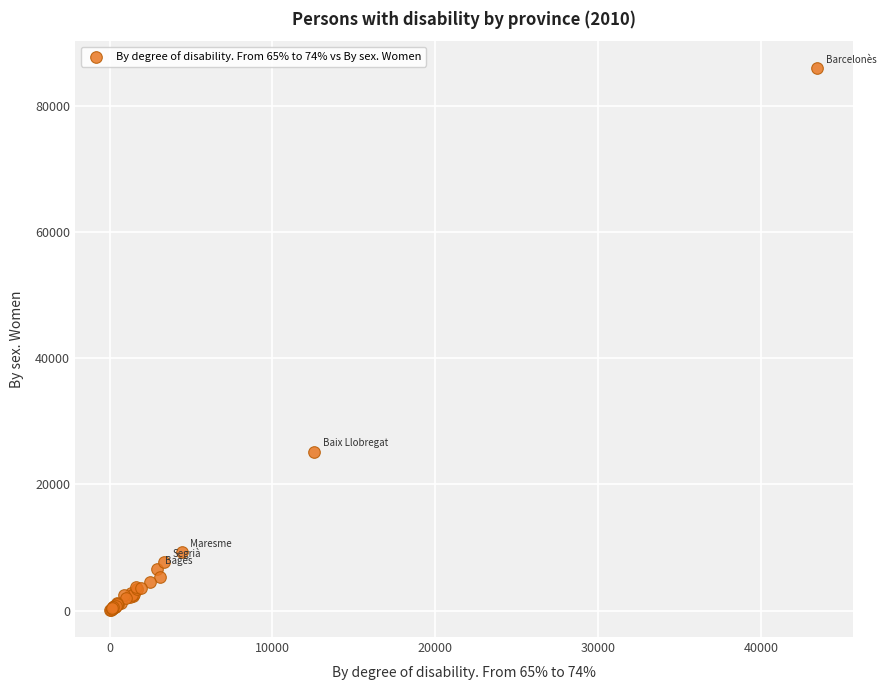

What Y value in the scatter plot is closest to 43000?

25190